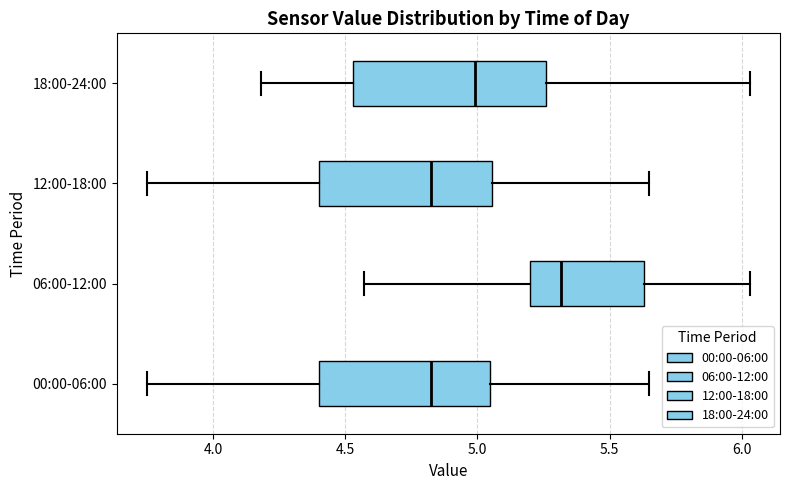

Where does the median line of the box for 12:00-18:00 sit on the x-axis? The values are not printed on the chart, so give them approximately, as read against the axis.

4.85